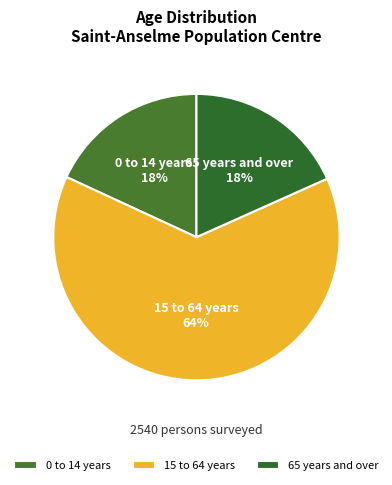

What percentage is the 15 to 64 years slice, to the nearest percent?

64%